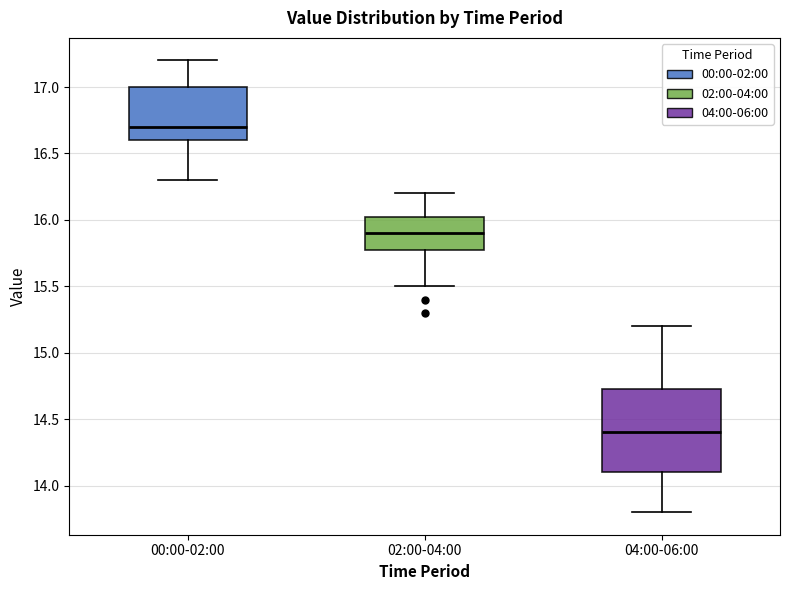

Reading left to right, transcribe this box plot: for each box, give where its median line is, the range the box spans, and where its two whiskers end, as read against the y-axis. The values are not printed on the chart, so give them approximately, as read against the axis.

00:00-02:00: median 16.70, box 16.60 to 17.00, whiskers 16.30 to 17.20
02:00-04:00: median 15.90, box 15.80 to 16.05, whiskers 15.50 to 16.20
04:00-06:00: median 14.40, box 14.10 to 14.75, whiskers 13.80 to 15.20